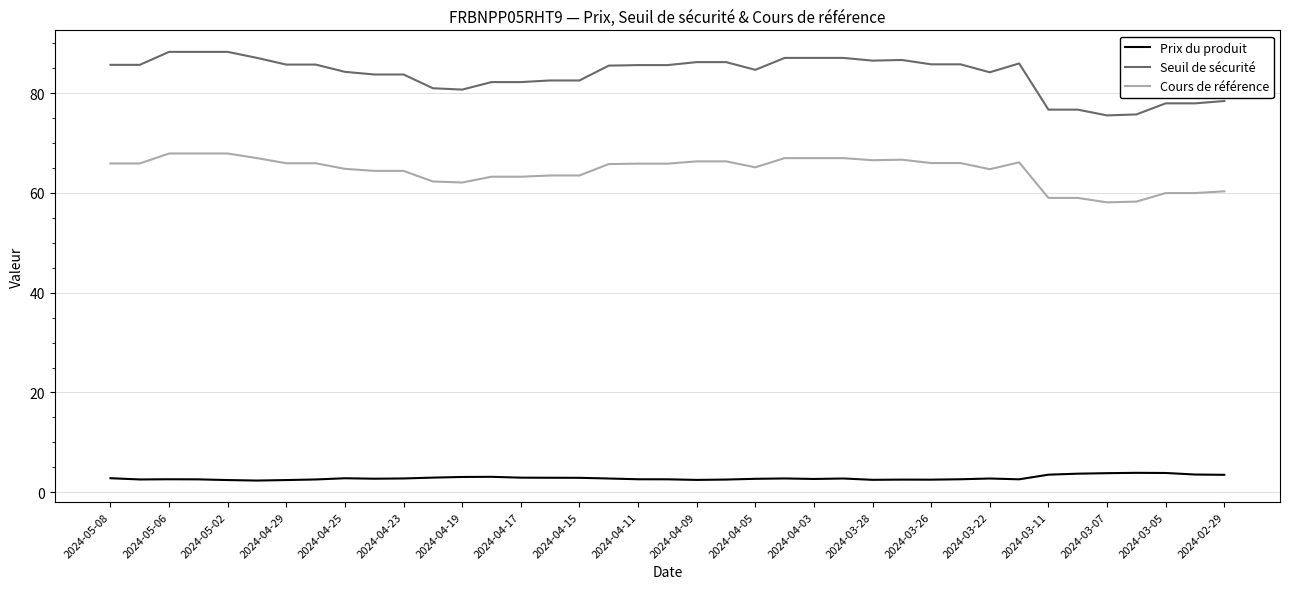

Rank the series by their maximum value, from highest to lowest.

Seuil de sécurité, Cours de référence, Prix du produit